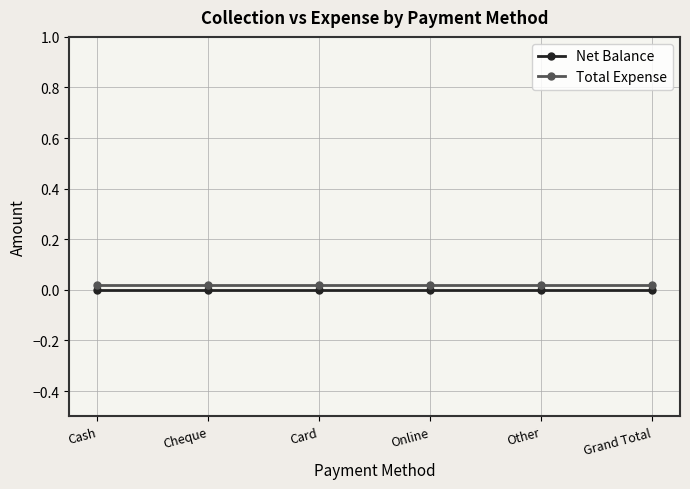

How many series are shown in this chart?

2